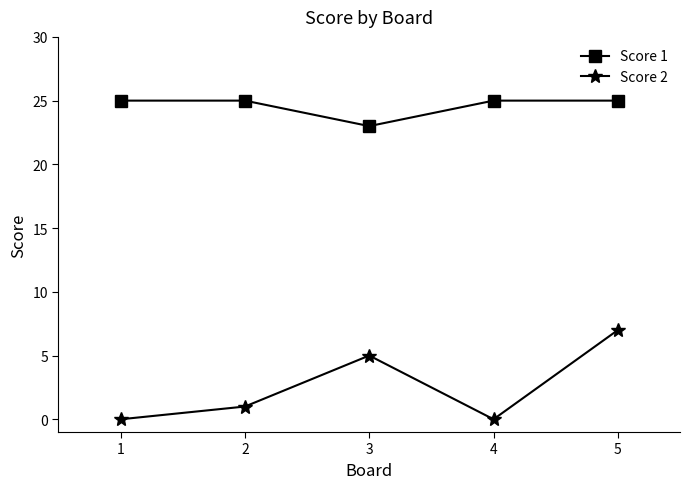

Which series changed the most between 4 and 5?

Score 2